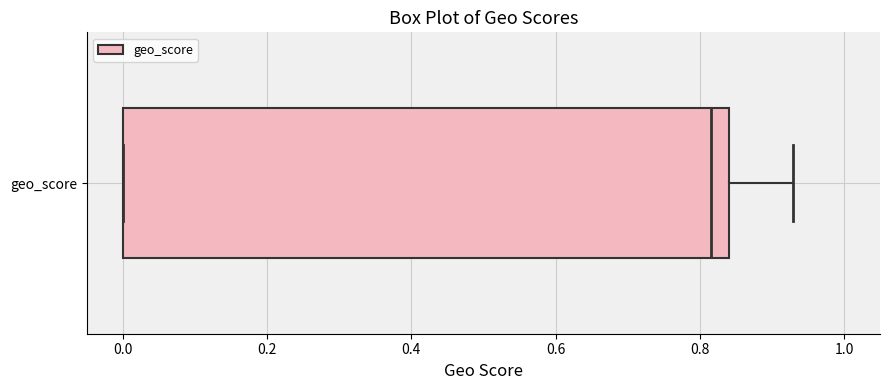

Read this box plot against the x-axis: the position of the median line, the range covered by the box, and the ends of both whiskers. The values are not printed on the chart, so give them approximately, as read against the axis.

median 0.82, box 0.00 to 0.84, whiskers 0.00 to 0.94